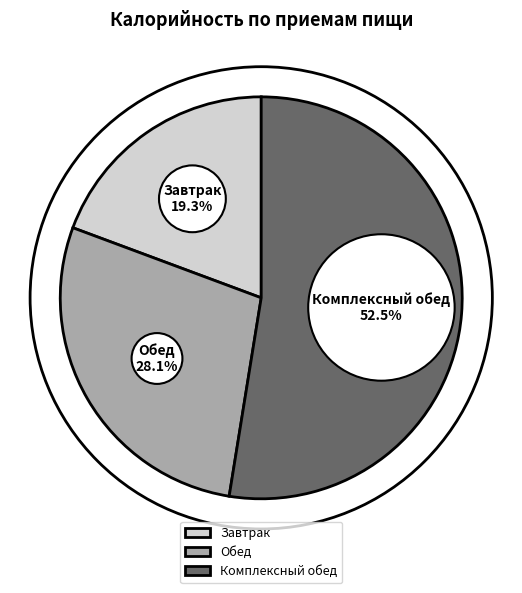

Approximately how many times larger is the value at Комплексный обед compared to Обед?

1.9